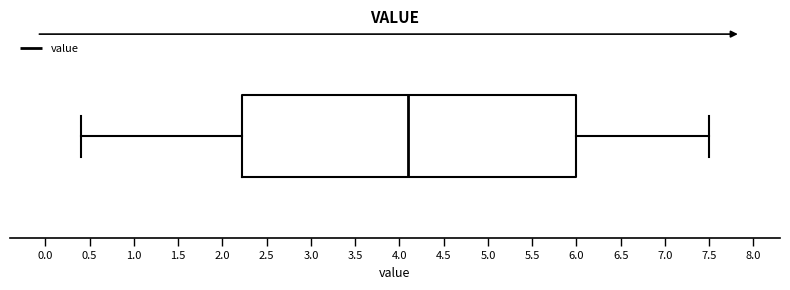

Where does the right whisker of the box end on the x-axis? The values are not printed on the chart, so give them approximately, as read against the axis.

7.50